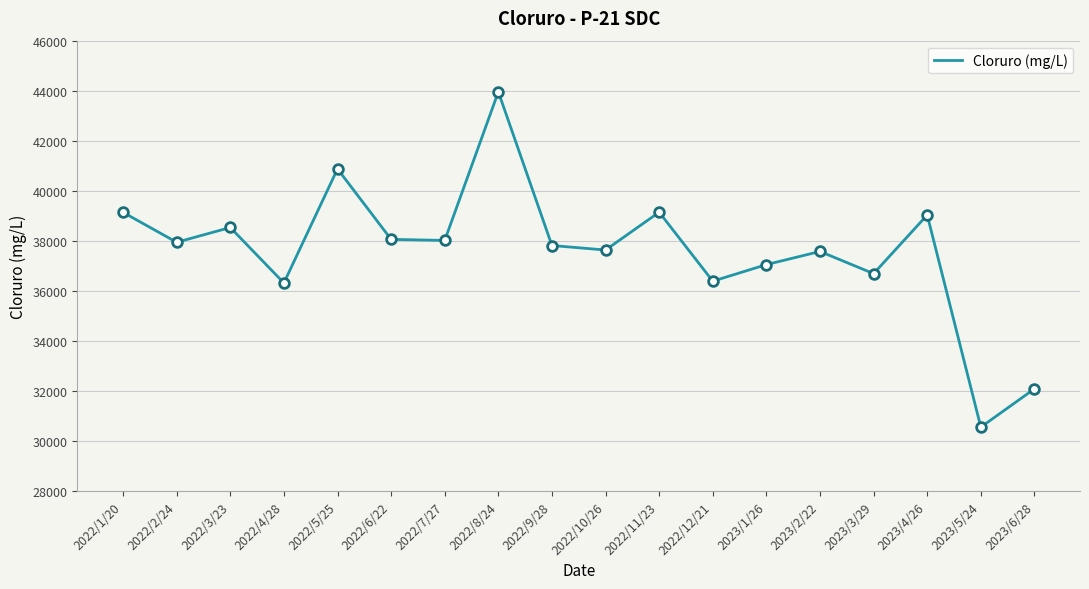

The value at 2022/4/28 is 20401.4. True or false?

False